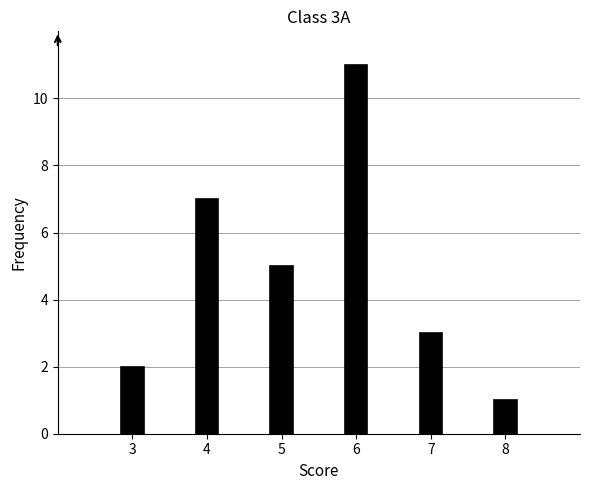

Reading right to left, list all the values displayed in this chart.

8=1	7=3	6=11	5=5	4=7	3=2